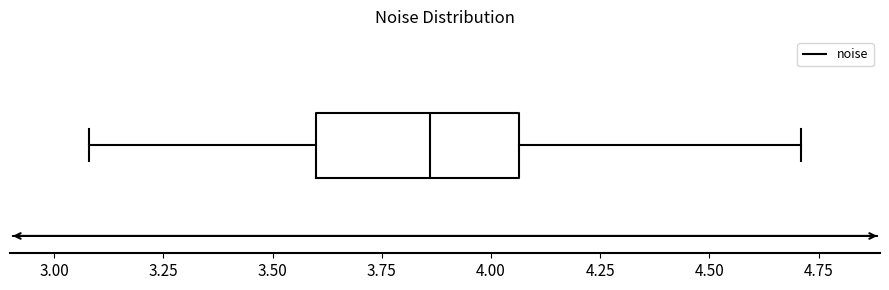

Where is the right edge of the box on the x-axis? The values are not printed on the chart, so give them approximately, as read against the axis.

4.05